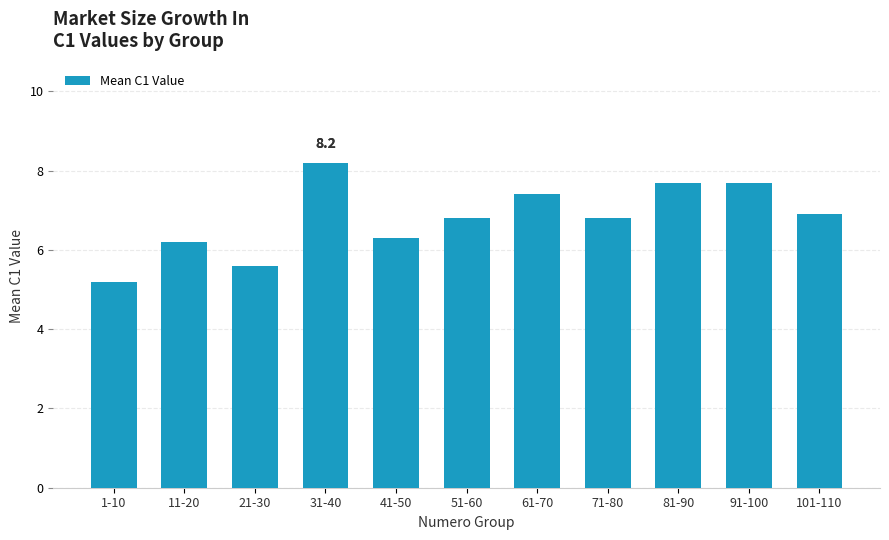

True or false: the data shows 5.2 at 1-10.

True